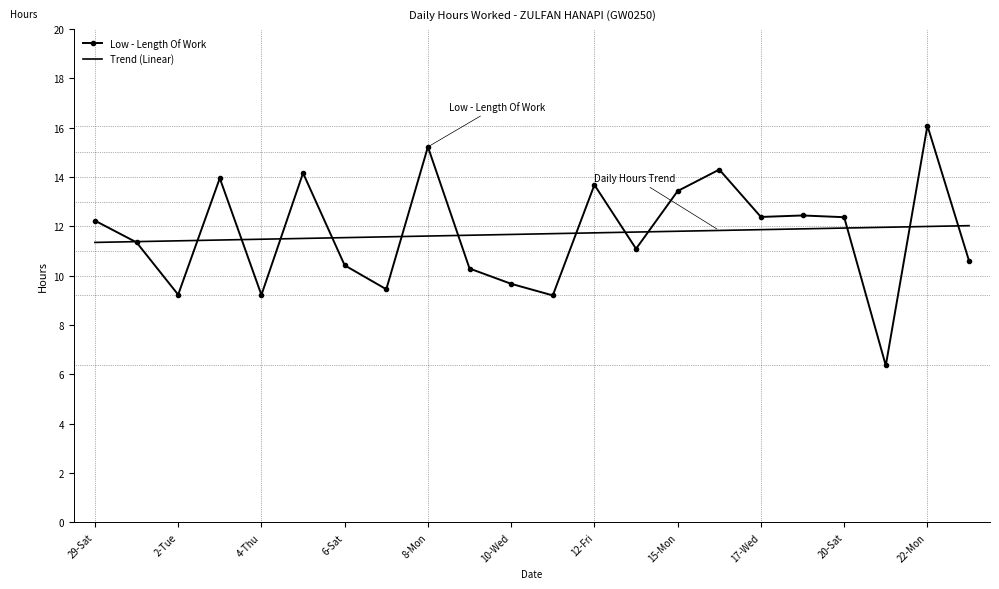

Which series has the widest spread of values?

Low - Length Of Work